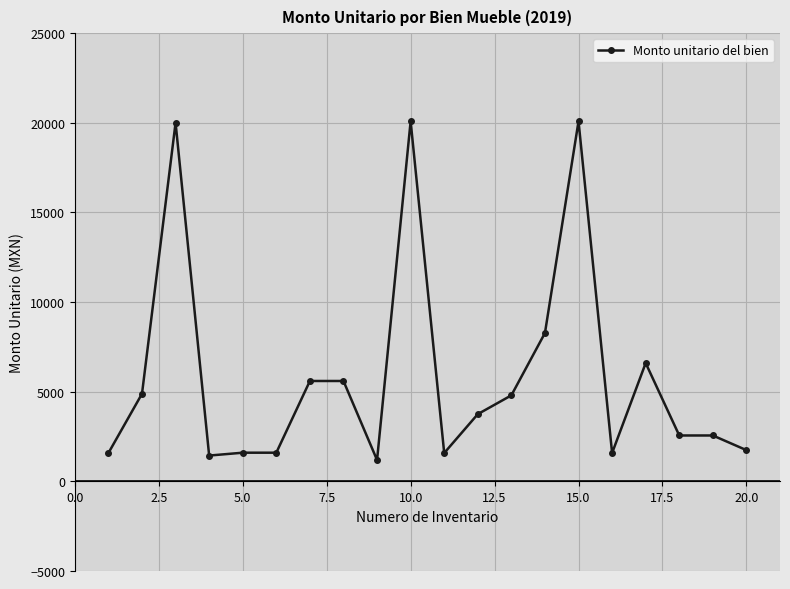

What is the difference between the second highest and second lowest values?

18648.7